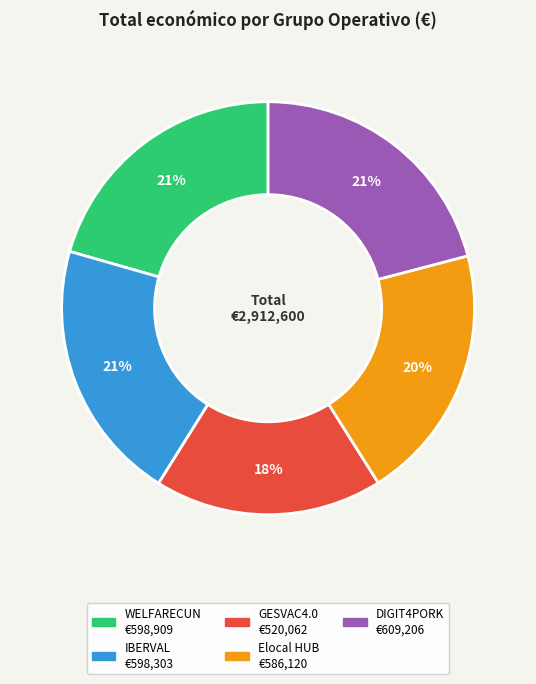

Does WELFARECUN account for over 50% of the chart?

No